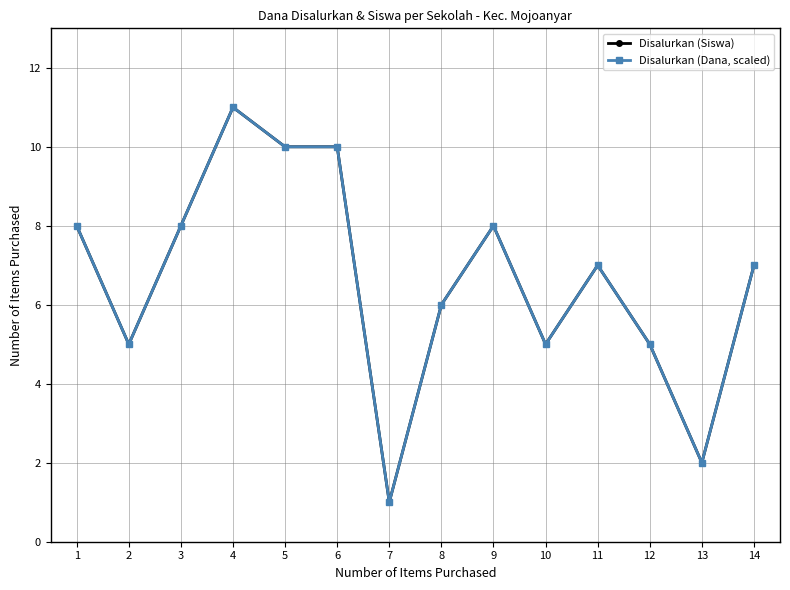

Reading right to left, transcribe all the data shown in this chart.

Disalurkan (Siswa): 7	2	5	7	5	8	6	1	10	10	11	8	5	8
Disalurkan (Dana, scaled): 7	2	5	7	5	8	6	1	10	10	11	8	5	8